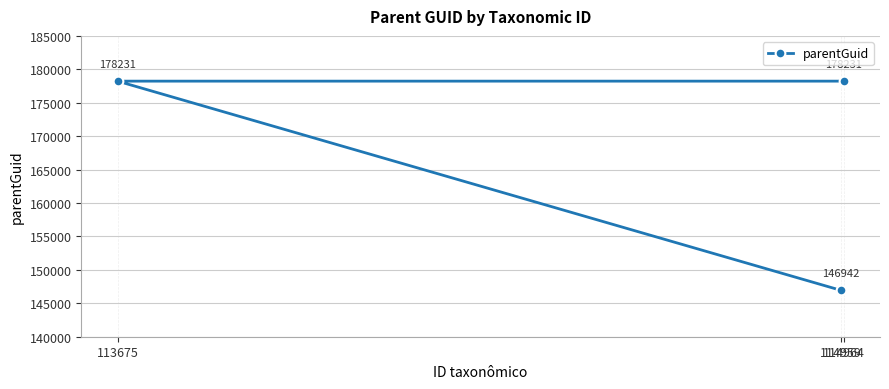

What is the label of the 3rd point from the left?

114959